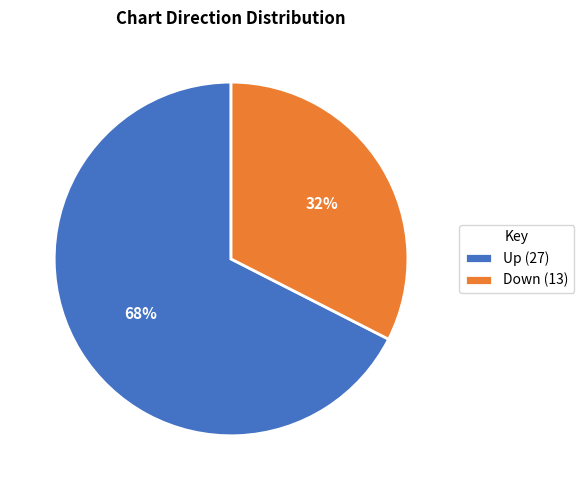

What is the majority slice?

Up (27)